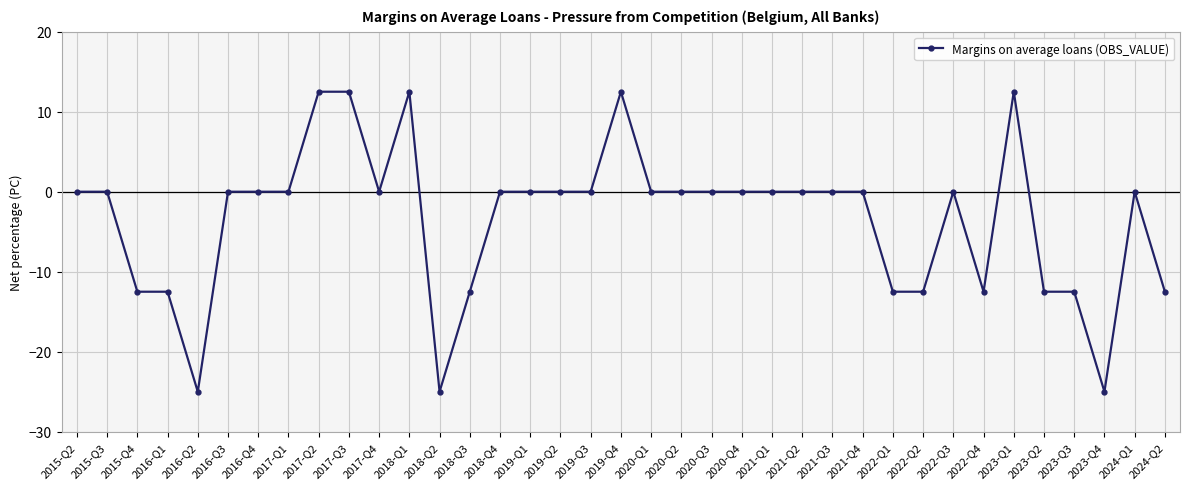

What is the minimum value shown in the chart?

-25.0